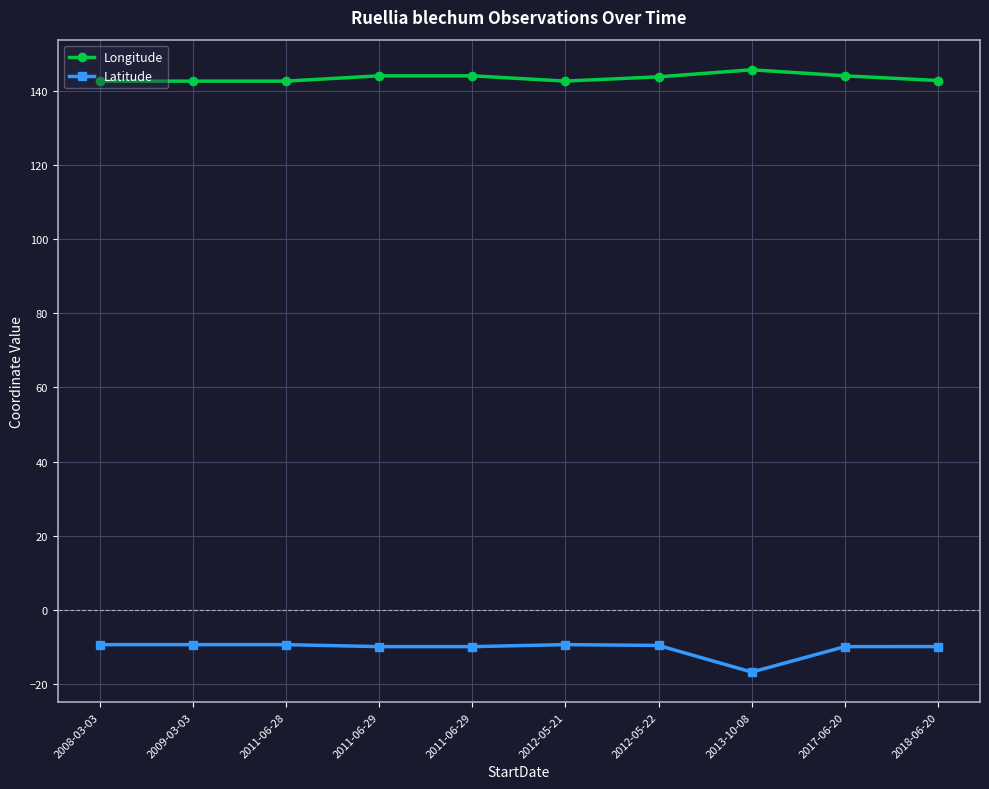

Read the Longitude value at 2018-06-20.

142.8